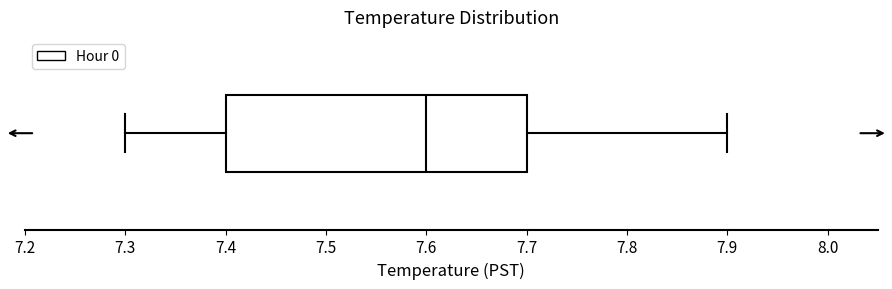

Read this box plot against the x-axis: the position of the median line, the range covered by the box, and the ends of both whiskers. The values are not printed on the chart, so give them approximately, as read against the axis.

median 7.6, box 7.4 to 7.7, whiskers 7.3 to 7.9